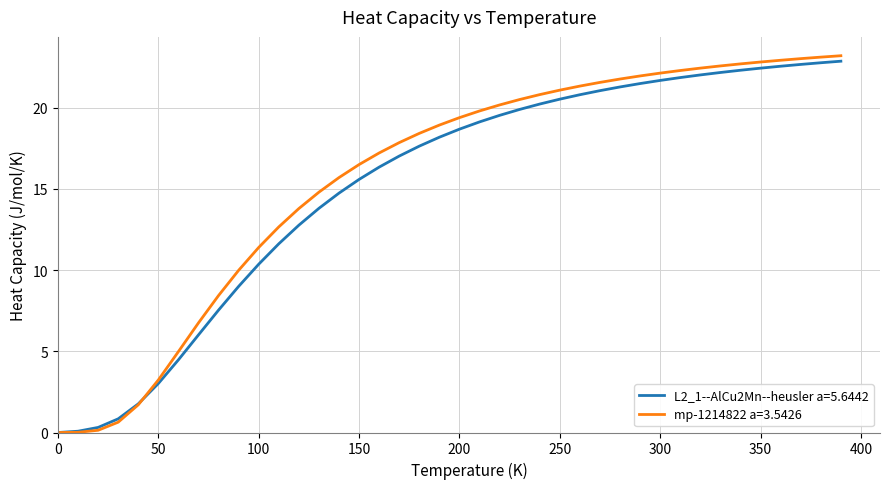

Does the chart display data point markers on the line(s)?

No